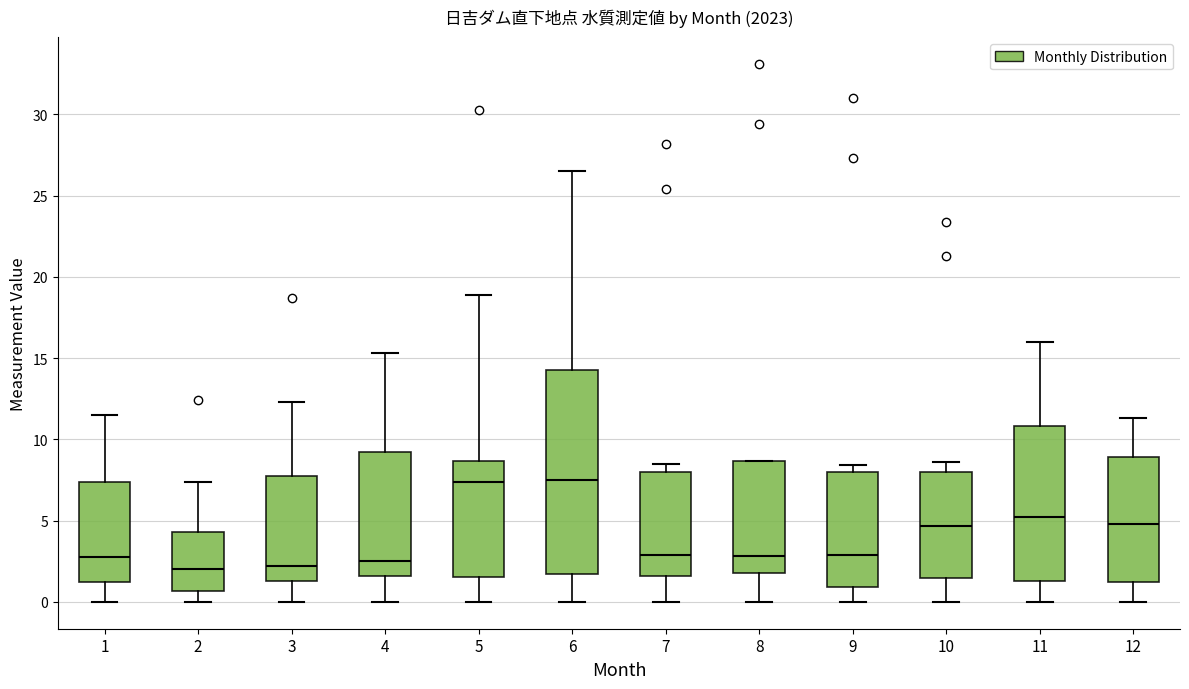

Reading left to right, transcribe this box plot: for each box, give where its median line is, the range the box spans, and where its two whiskers end, as read against the y-axis. The values are not printed on the chart, so give them approximately, as read against the axis.

1: median 2.5, box 1.0 to 7.5, whiskers 0.0 to 11.5
2: median 2.0, box 0.5 to 4.5, whiskers 0.0 to 7.5
3: median 2.0, box 1.5 to 8.0, whiskers 0.0 to 12.5
4: median 2.5, box 1.5 to 9.5, whiskers 0.0 to 15.5
5: median 7.5, box 1.5 to 8.5, whiskers 0.0 to 19.0
6: median 7.5, box 1.5 to 14.5, whiskers 0.0 to 26.5
7: median 3.0, box 1.5 to 8.0, whiskers 0.0 to 8.5
8: median 3.0, box 2.0 to 8.5, whiskers 0.0 to 8.5
9: median 3.0, box 1.0 to 8.0, whiskers 0.0 to 8.5
10: median 4.5, box 1.5 to 8.0, whiskers 0.0 to 8.5
11: median 5.0, box 1.5 to 11.0, whiskers 0.0 to 16.0
12: median 5.0, box 1.5 to 9.0, whiskers 0.0 to 11.5